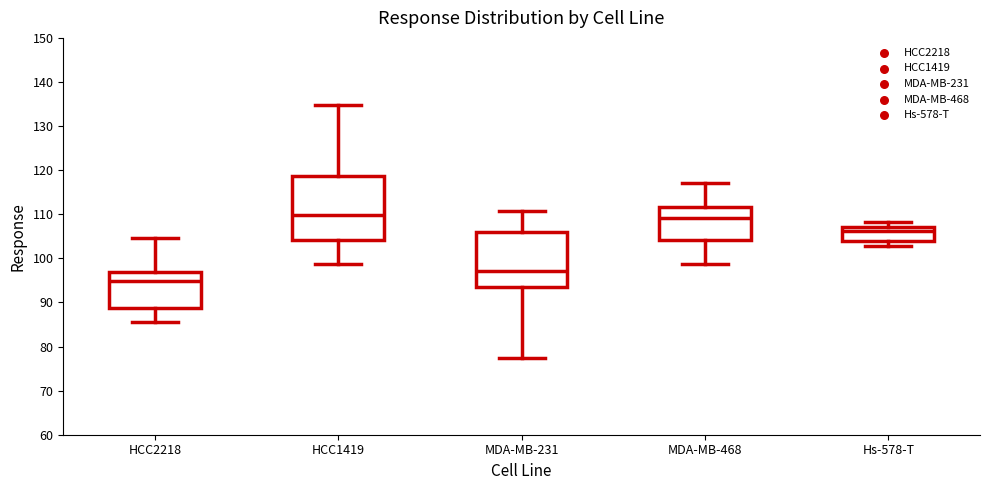

Reading left to right, read every box against the y-axis: the position of its median line, the range the box covers, and the ends of its whiskers. The values are not printed on the chart, so give them approximately, as read against the axis.

HCC2218: median 95, box 89 to 97, whiskers 86 to 105
HCC1419: median 110, box 104 to 119, whiskers 99 to 135
MDA-MB-231: median 97, box 94 to 106, whiskers 77 to 111
MDA-MB-468: median 109, box 104 to 112, whiskers 99 to 117
Hs-578-T: median 106, box 104 to 107, whiskers 103 to 108